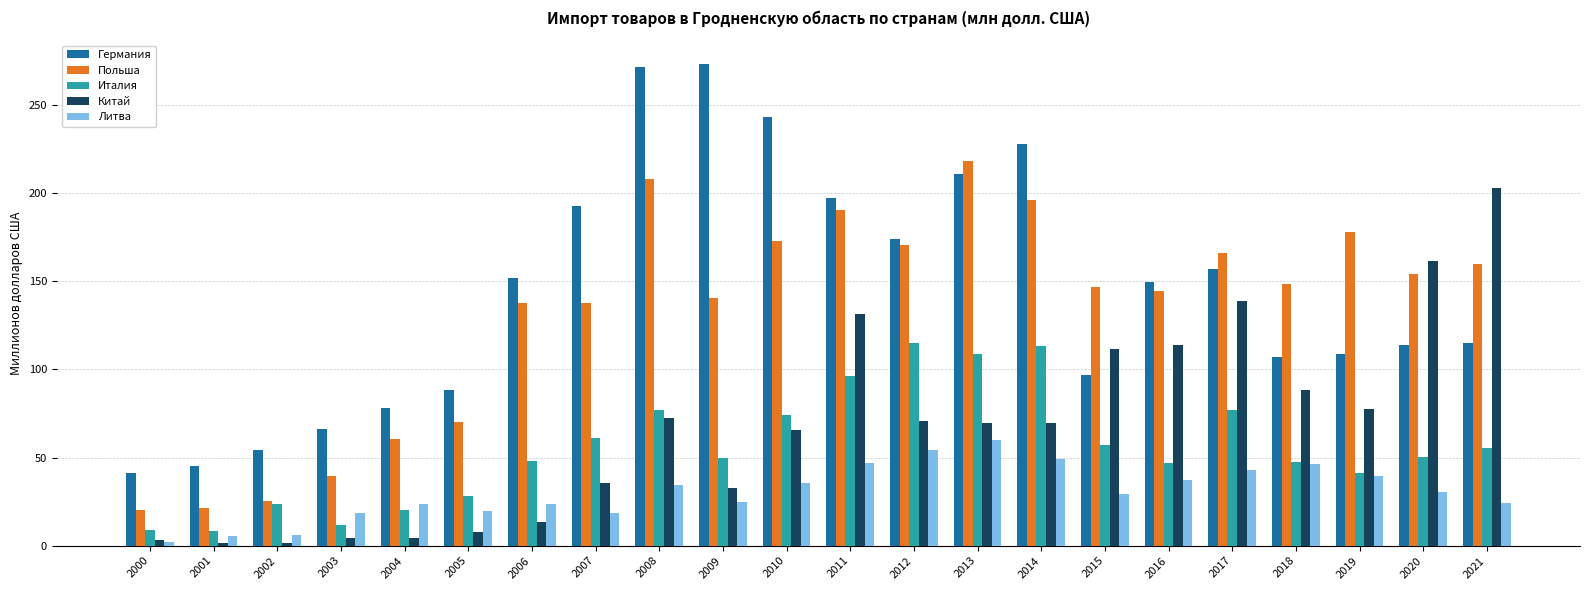

Rank the series at 2009 from highest to lowest value.

Германия, Польша, Италия, Китай, Литва